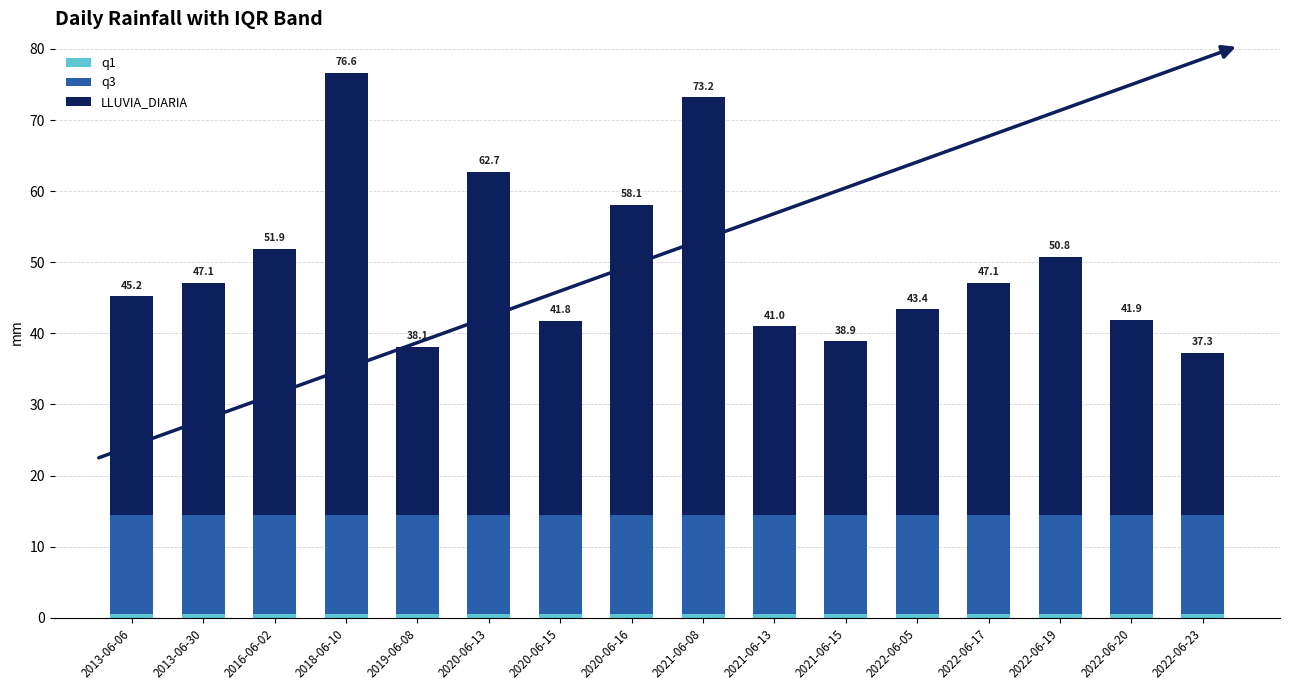

Does the chart contain any negative values?

No